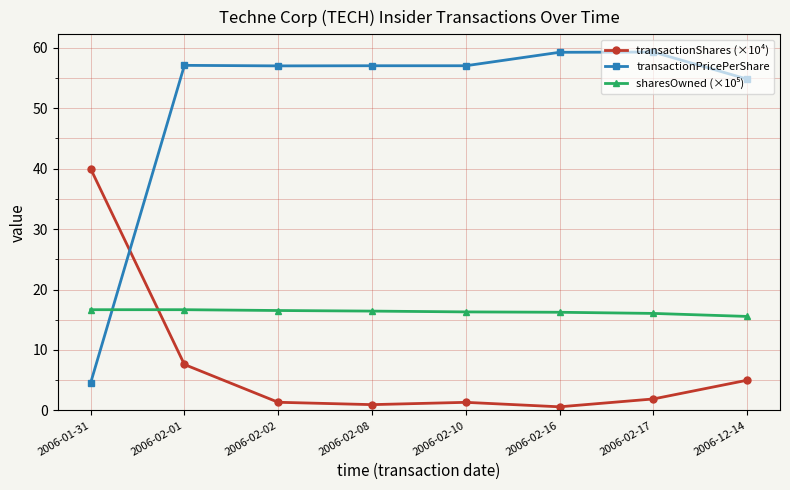

The value of transactionShares (×10⁴) at 2006-01-31 is 40.0. True or false?

True